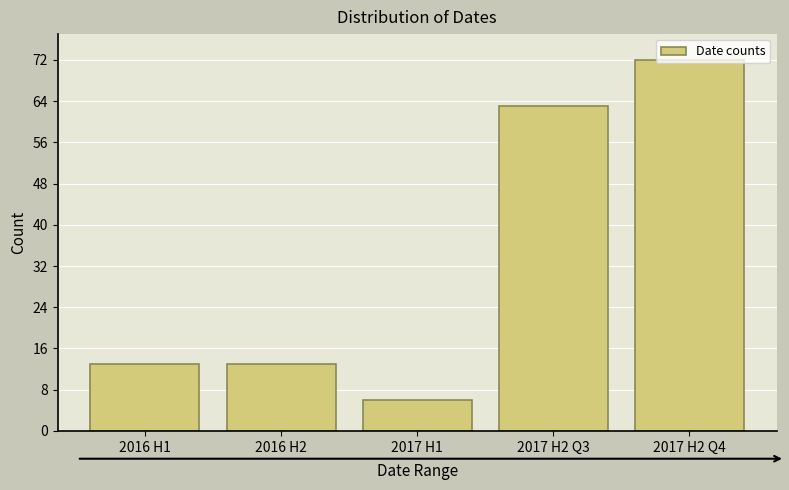

What is the label of the 1st bar from the left?

2016 H1